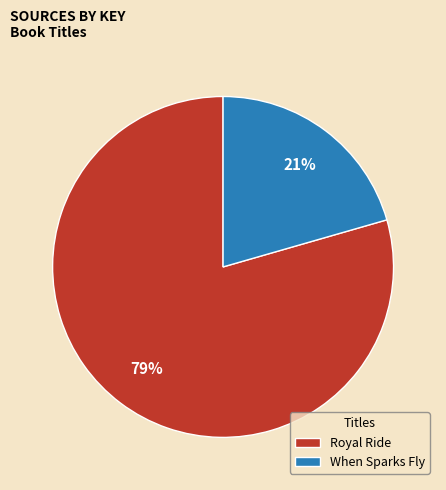

To the nearest percent, what portion does When Sparks Fly represent?

21%